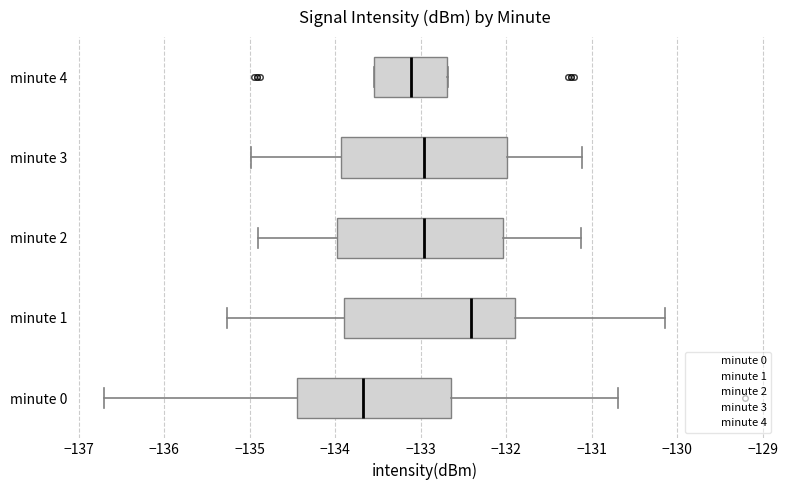

Which box has the furthest to the left median line?

minute 0